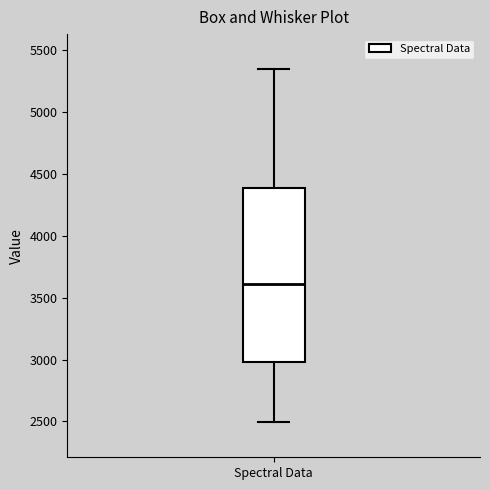

Read this box plot against the y-axis: the position of the median line, the range covered by the box, and the ends of both whiskers. The values are not printed on the chart, so give them approximately, as read against the axis.

median 3600, box 3000 to 4400, whiskers 2500 to 5350